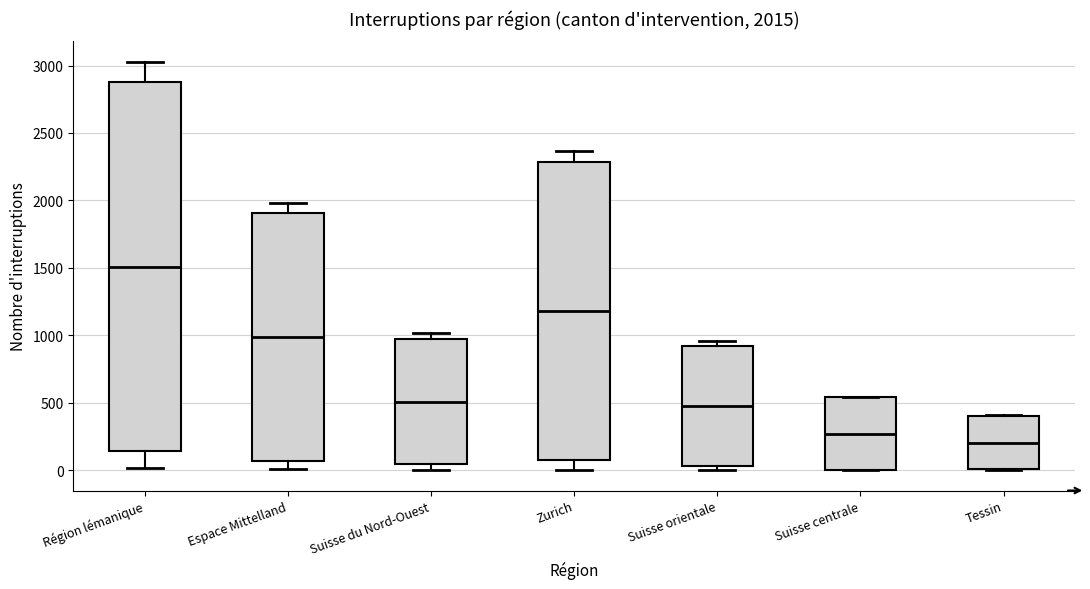

Comparing the boxes themselves (not the whiskers), which one is the tallest?

Région lémanique